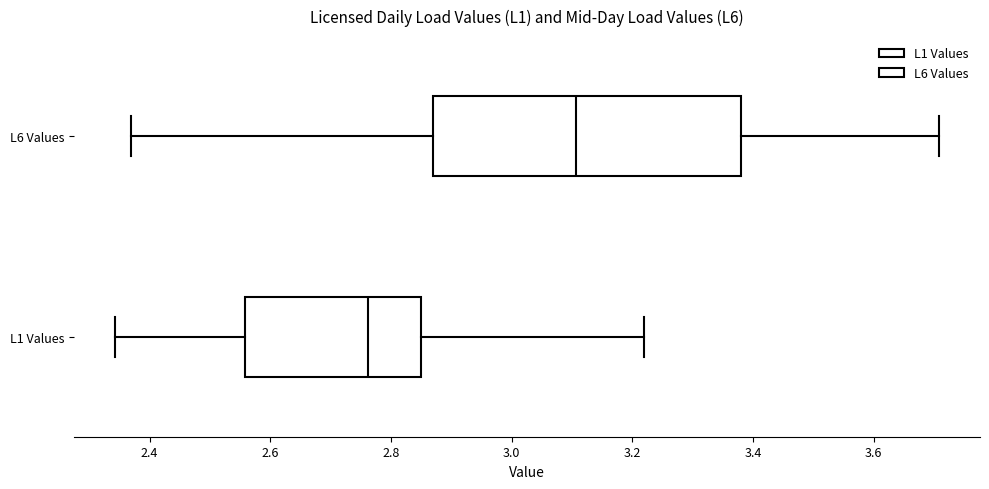

Which box is the widest, from its left edge to its right edge?

L6 Values